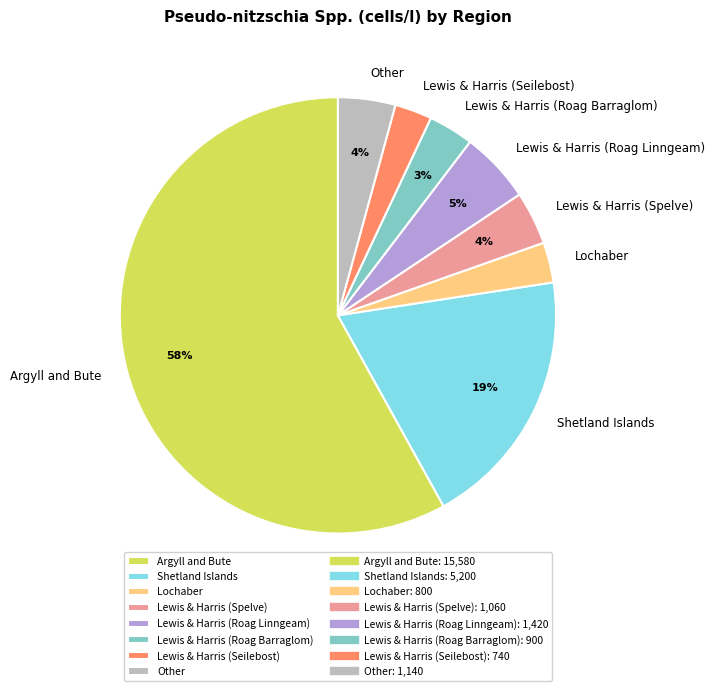

To the nearest percent, what is the average slice percentage?

12%